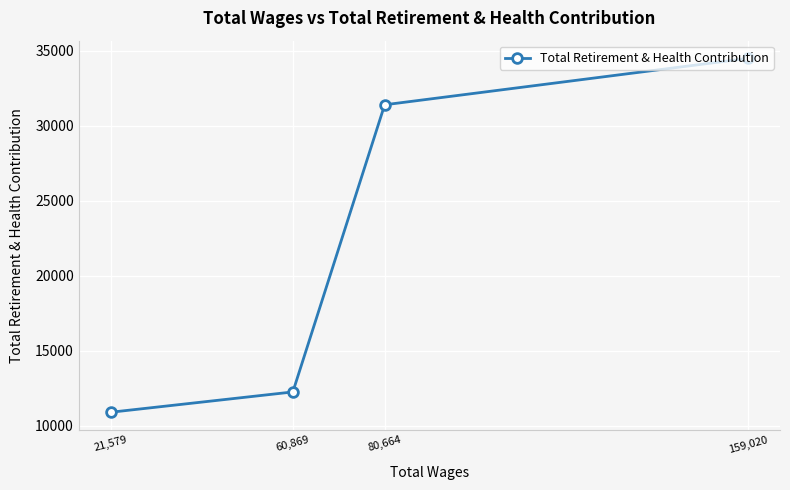

Is it true that the value at 21,579 is 7525?

False